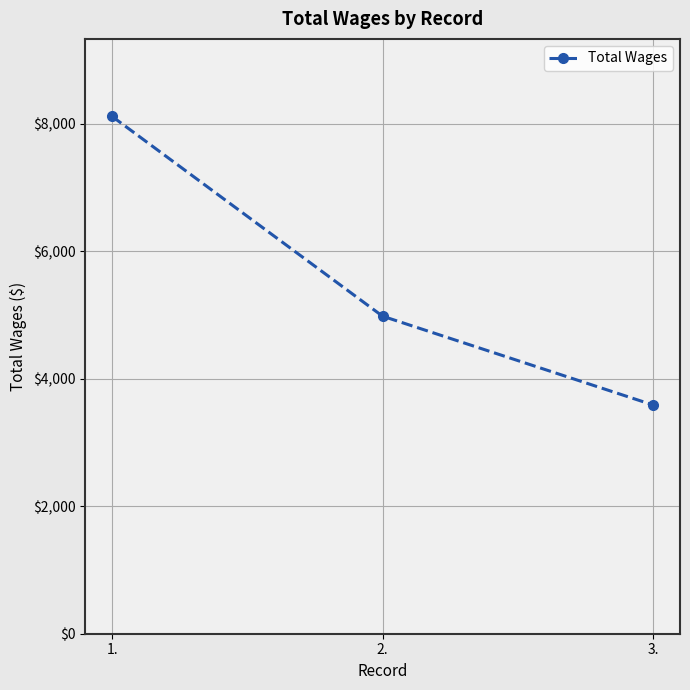

What is the sum of all values?

16680